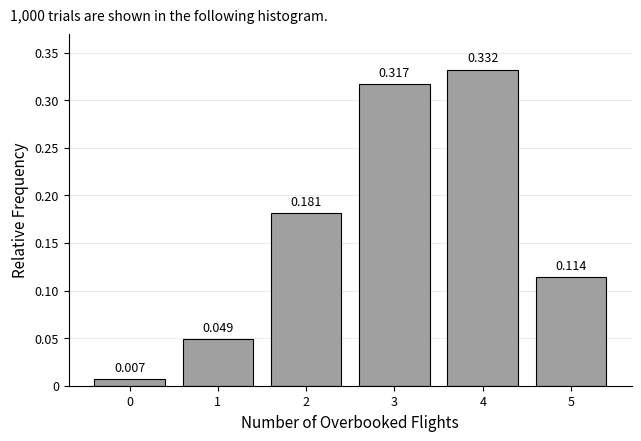

Count the number of data series in this chart.

1